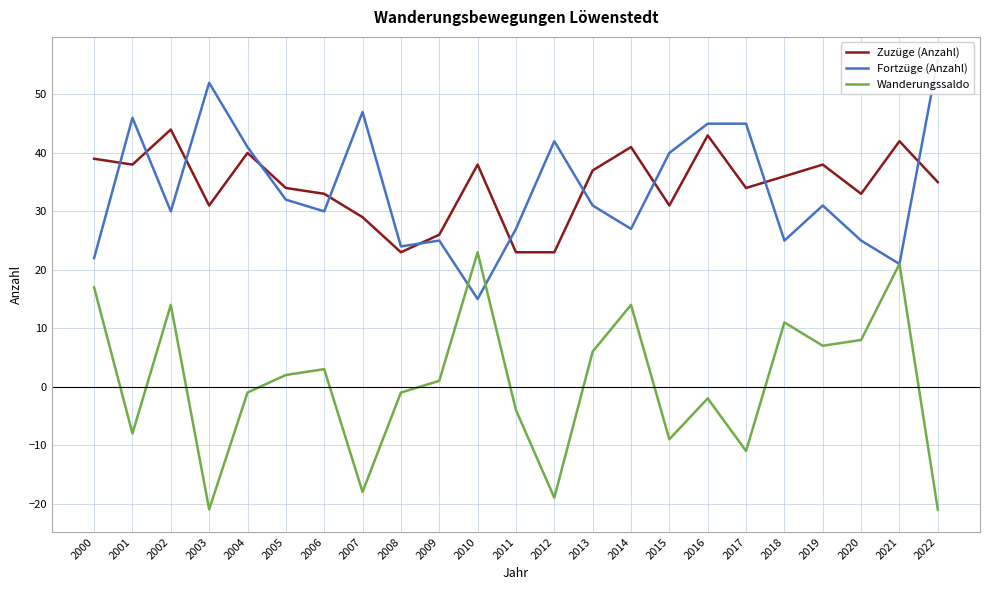

In Wanderungssaldo, how many points are lower than both neighbors (excluding endpoints)?

7